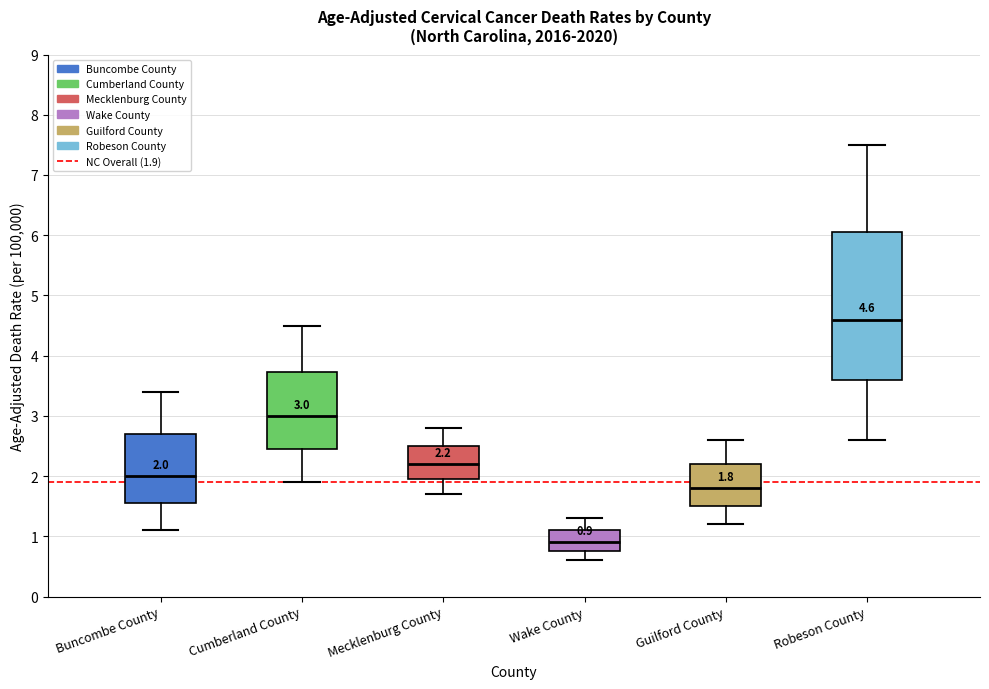

Which box has the highest median line?

Robeson County